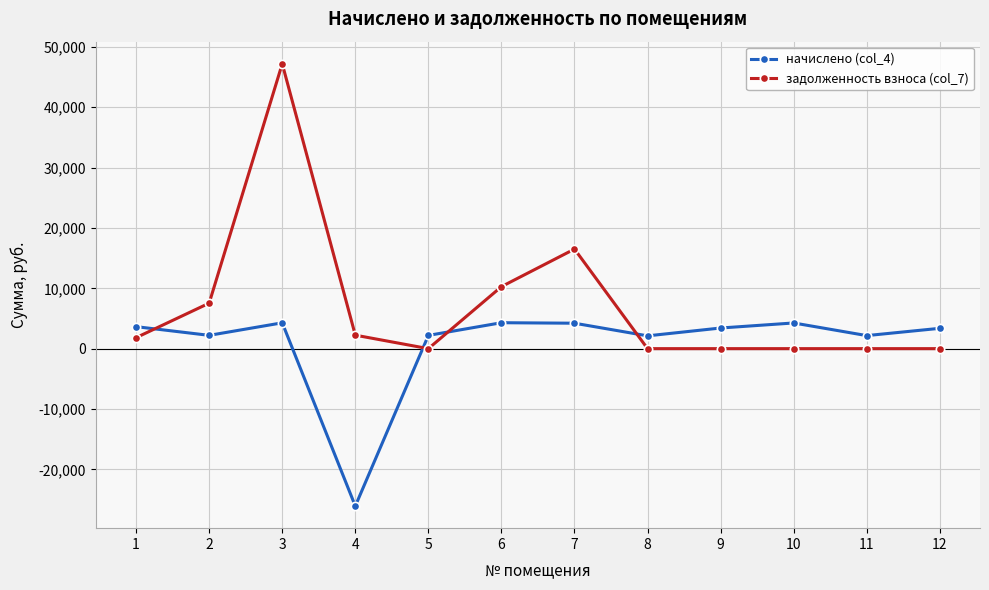

True or false: начислено (col_4) and задолженность взноса (col_7) intersect in this chart.

True